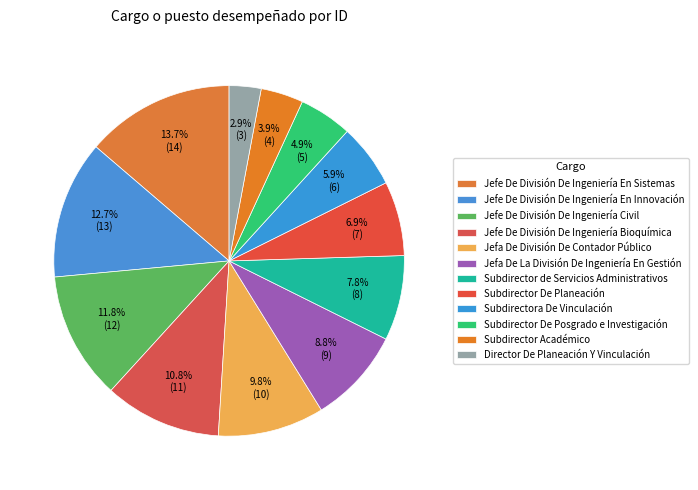

Count the number of slices in the pie.

12